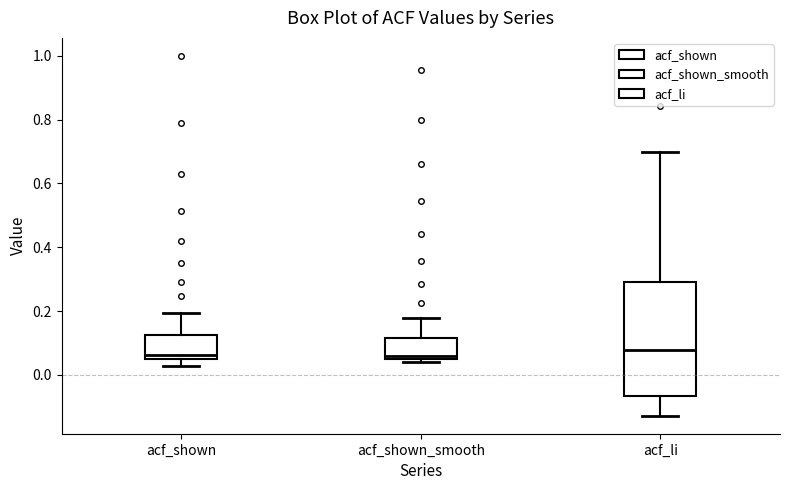

Reading left to right, read every box against the y-axis: the position of its median line, the range the box covers, and the ends of its whiskers. The values are not printed on the chart, so give them approximately, as read against the axis.

acf_shown: median 0.06, box 0.04 to 0.12, whiskers 0.02 to 0.20
acf_shown_smooth: median 0.06, box 0.04 to 0.12, whiskers 0.04 (just below the box's lower edge) to 0.18
acf_li: median 0.08, box -0.06 to 0.30, whiskers -0.12 to 0.70